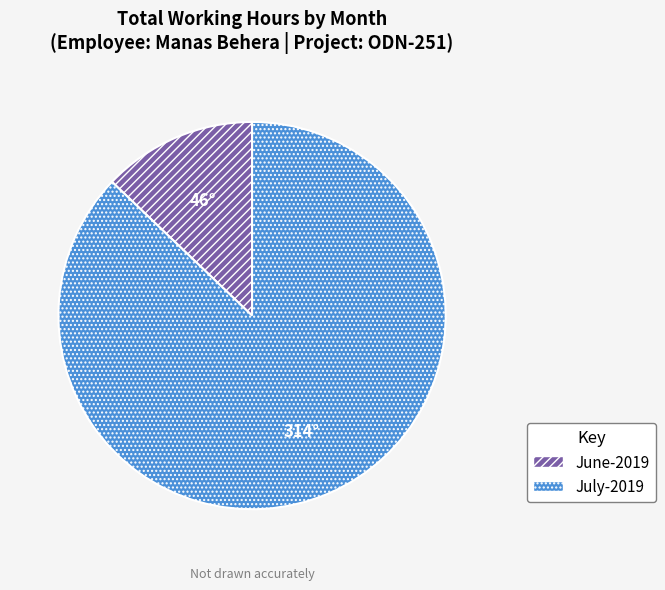

Is the sum of July-2019 and June-2019 greater than half?

Yes